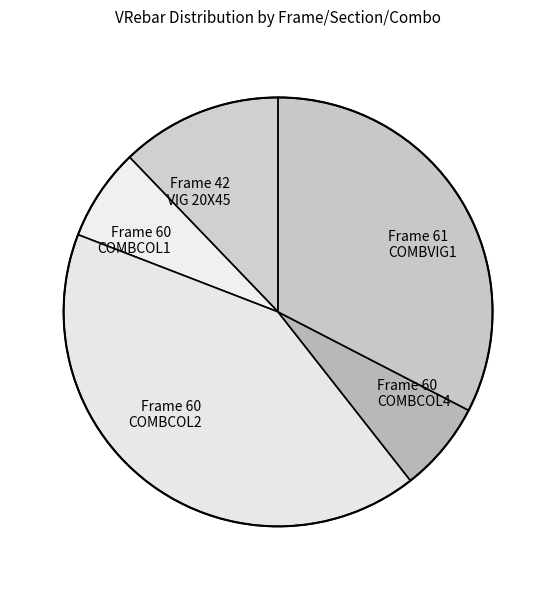

Count the number of slices in the pie.

5